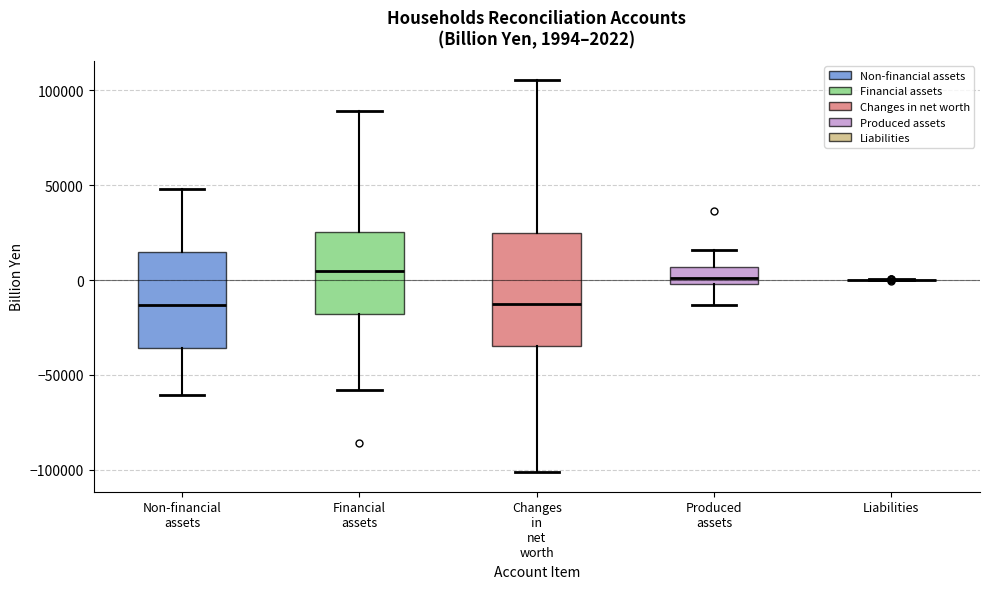

Which box is the tallest, from its lower edge to its upper edge?

Changes in net worth